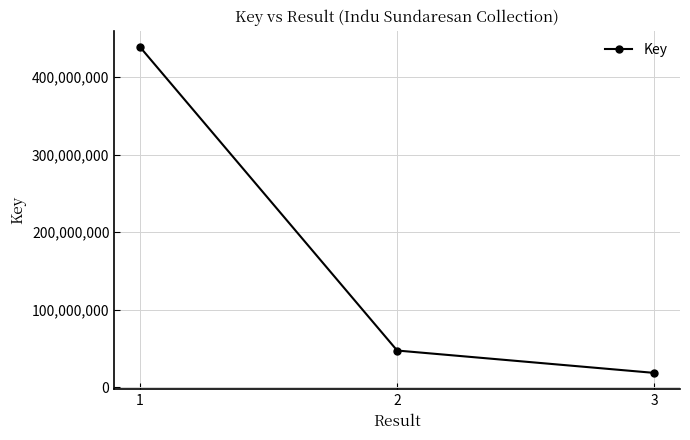

Is it true that the value at 2 is 31772303?

False